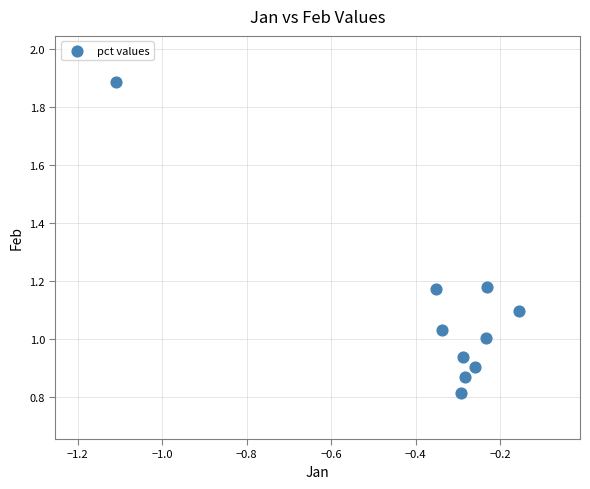

What is the average X value?

-0.4